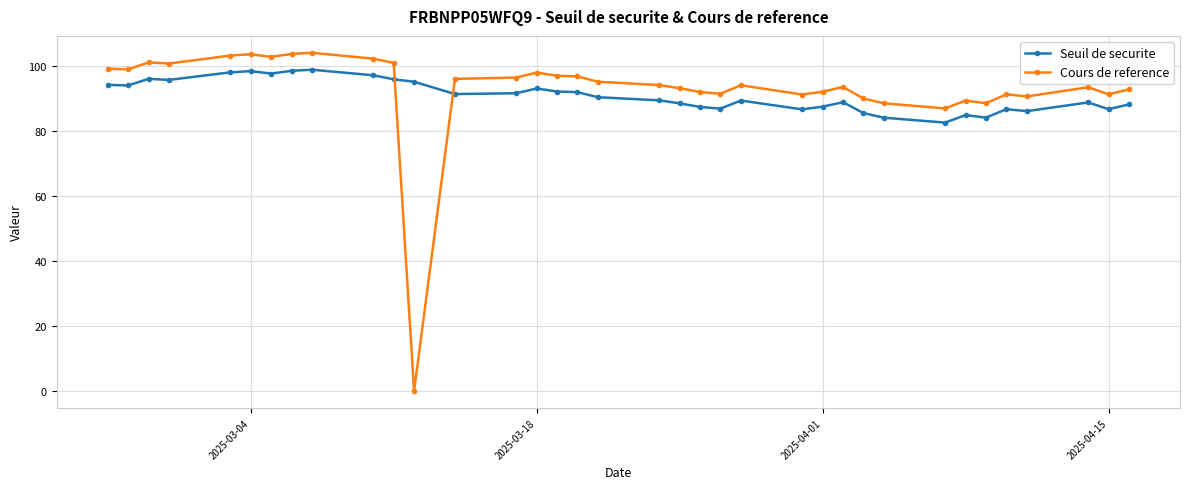

True or false: Seuil de securite and Cours de reference intersect in this chart.

True